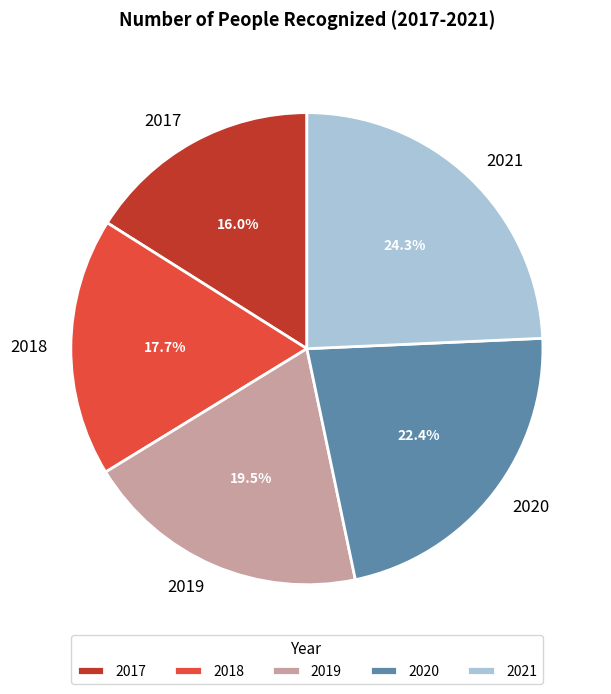

Is it true that 2020 is 16% of the pie?

False